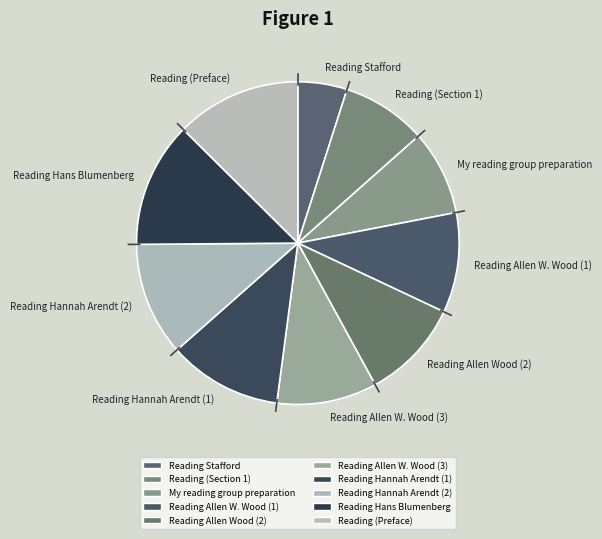

What is the ratio of the value at Reading (Preface) to the value at Reading Stafford?

2.5